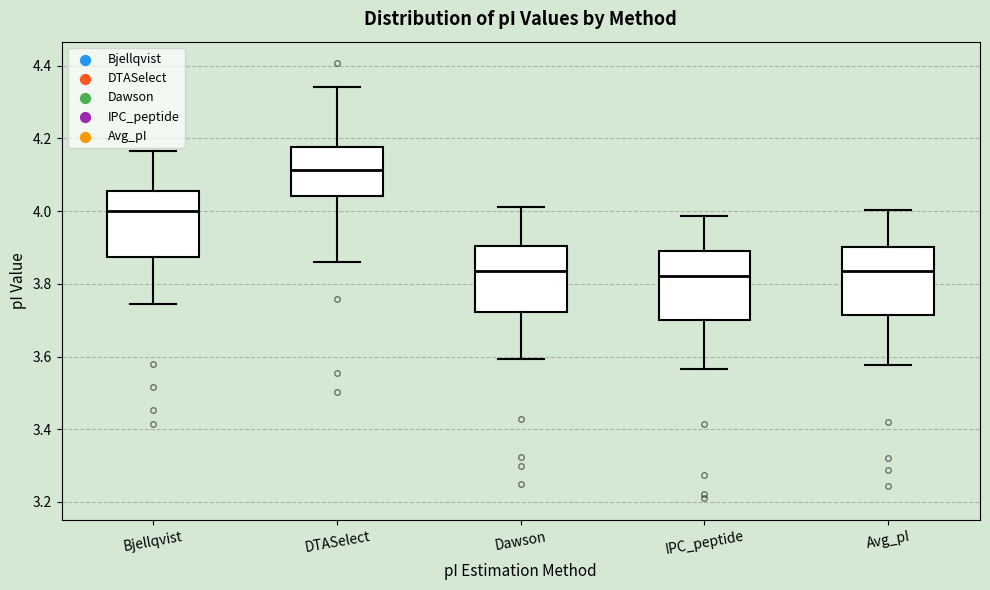

Reading left to right, transcribe this box plot: for each box, give where its median line is, the range the box spans, and where its two whiskers end, as read against the y-axis. The values are not printed on the chart, so give them approximately, as read against the axis.

Bjellqvist: median 4.00, box 3.88 to 4.06, whiskers 3.74 to 4.16
DTASelect: median 4.12, box 4.04 to 4.18, whiskers 3.86 to 4.34
Dawson: median 3.84, box 3.72 to 3.90, whiskers 3.60 to 4.02
IPC_peptide: median 3.82, box 3.70 to 3.90, whiskers 3.56 to 3.98
Avg_pI: median 3.84, box 3.72 to 3.90, whiskers 3.58 to 4.00